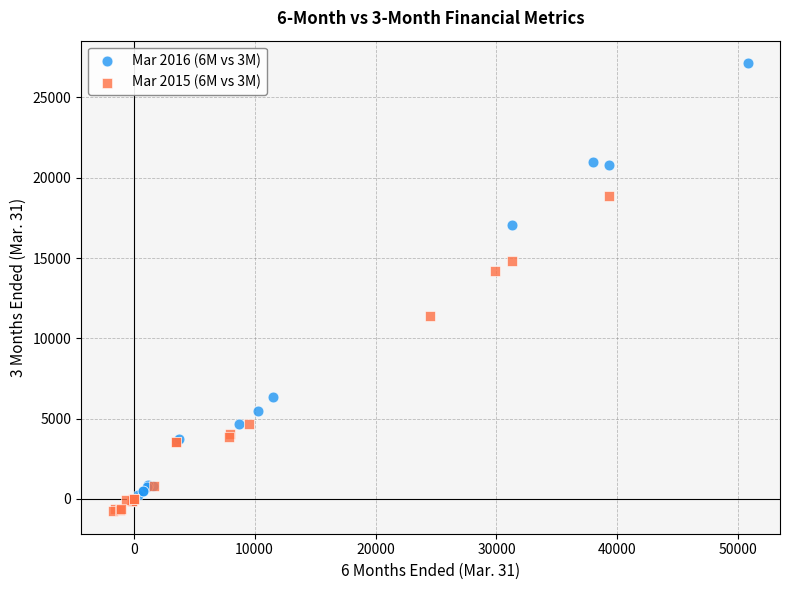

Which series has the largest Y range (max minus min)?

Mar 2016 (6M vs 3M)